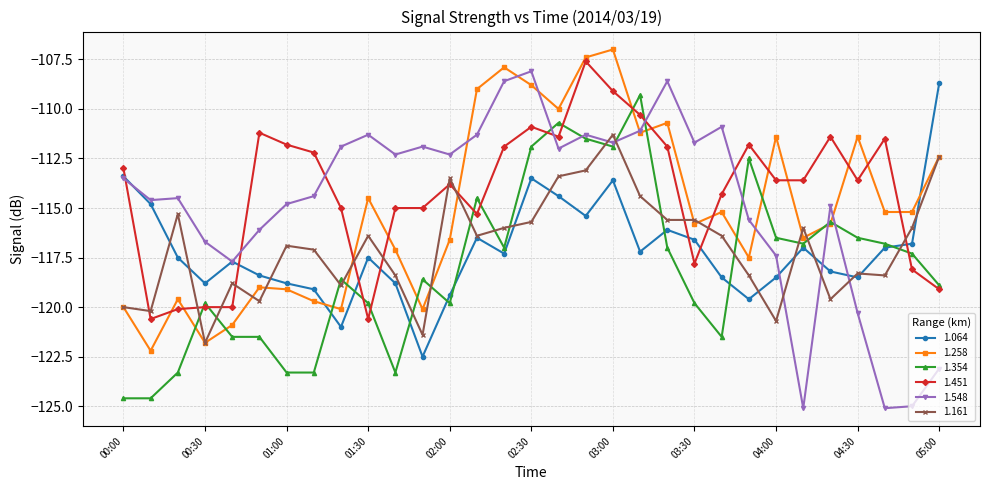

Which series has the widest spread of values?

1.548